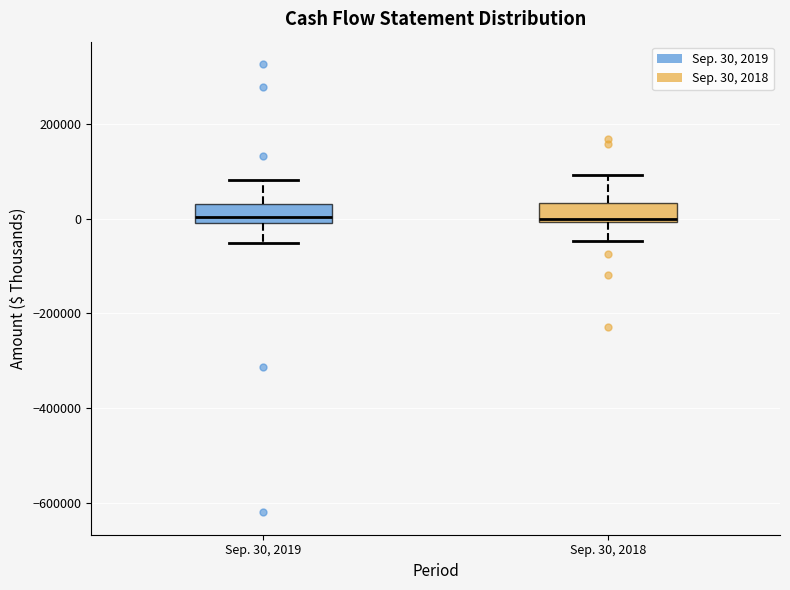

Where does the lower whisker of the box for Sep. 30, 2018 end on the y-axis? The values are not printed on the chart, so give them approximately, as read against the axis.

-40000